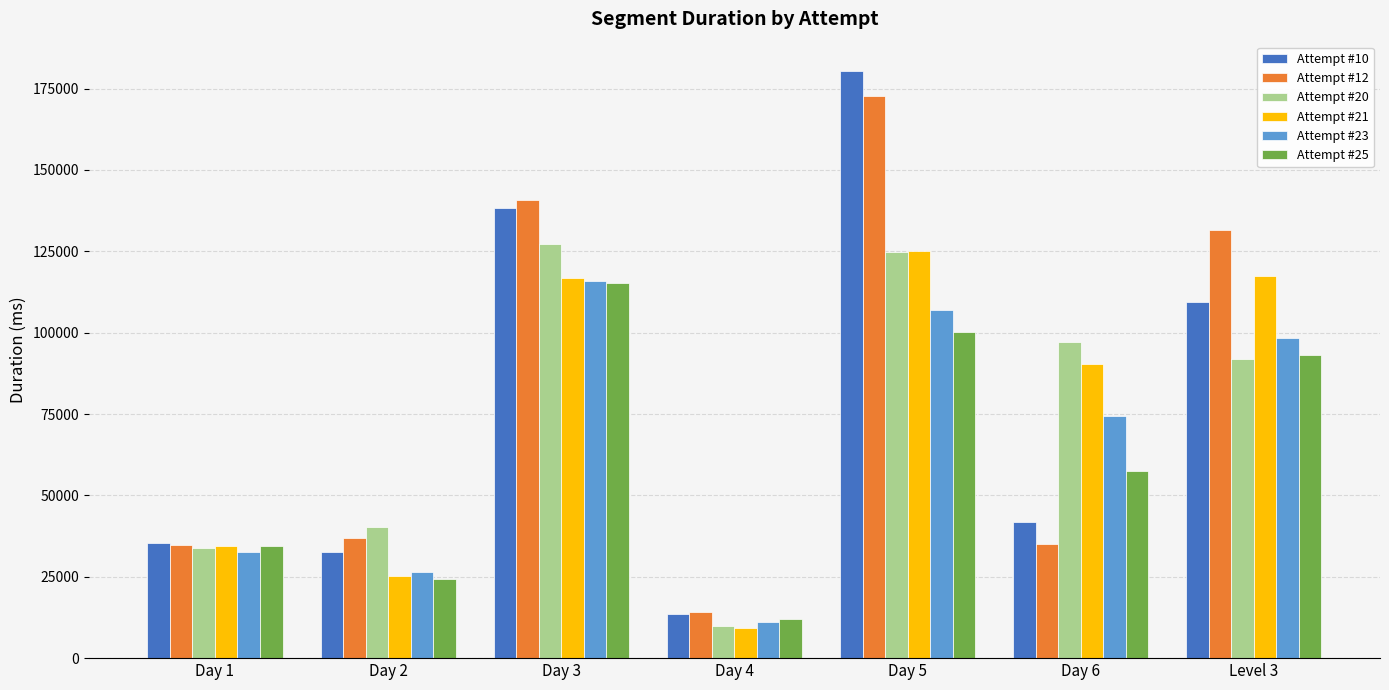

The value of Attempt #21 at Day 2 is 25303. True or false?

True